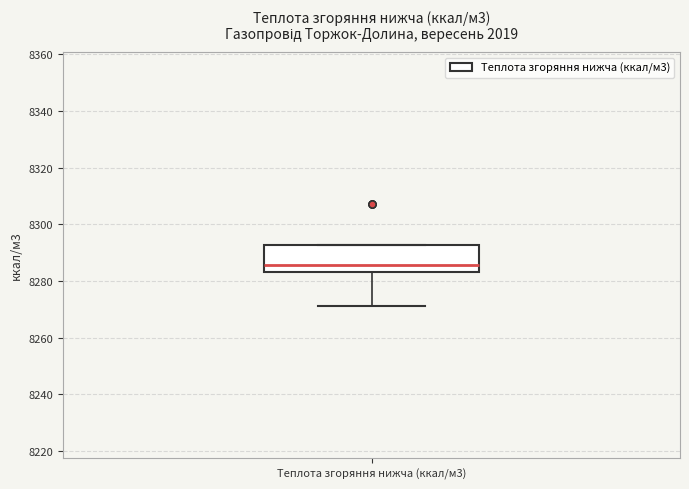

Where does the lower whisker of the box for Теплота згоряння нижча (ккал/м3) end on the y-axis? The values are not printed on the chart, so give them approximately, as read against the axis.

8272